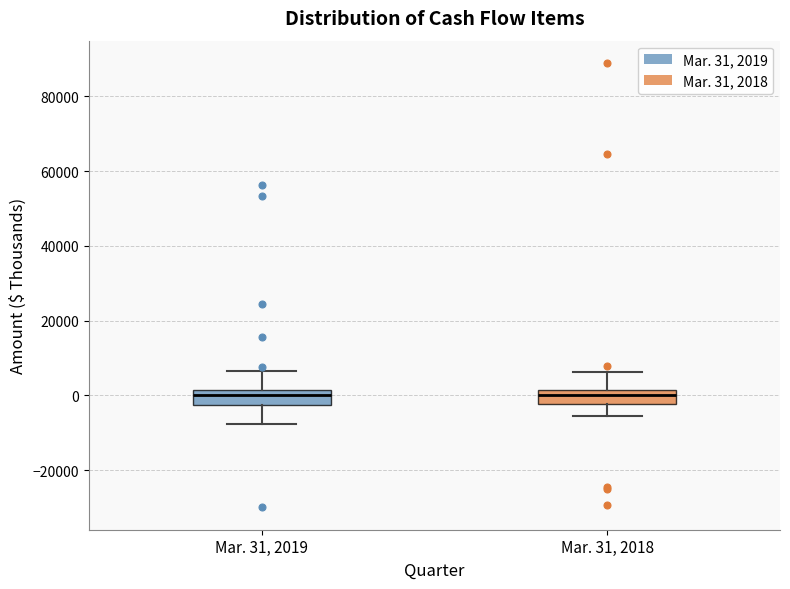

Where does the lower whisker of the box for Mar. 31, 2019 end on the y-axis? The values are not printed on the chart, so give them approximately, as read against the axis.

-8000